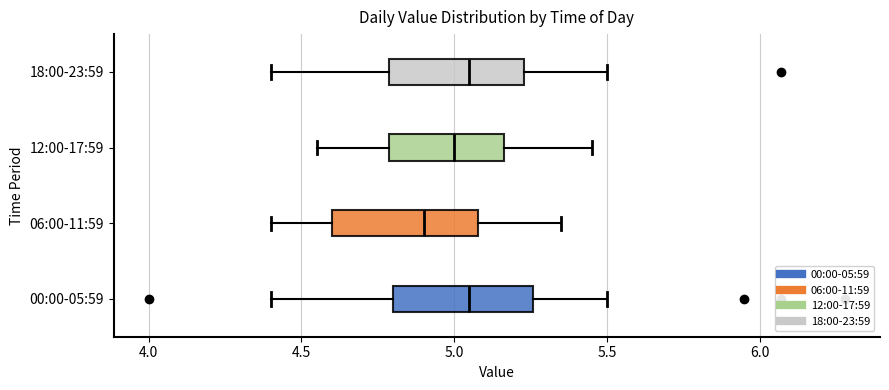

Which box's median line is the furthest to the left?

06:00-11:59